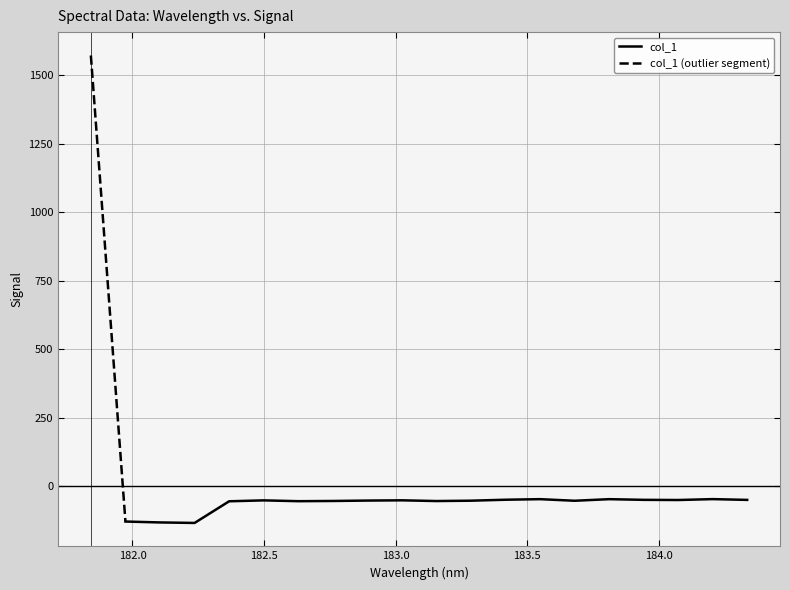

Which has a higher value, 184.2046578328 or 182.7613026778?

184.2046578328